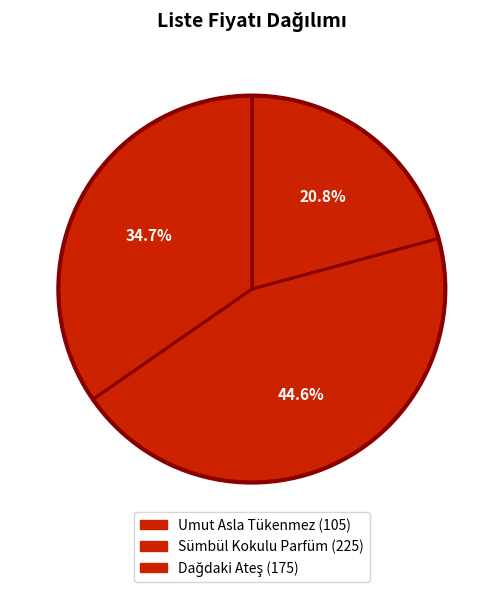

To the nearest percent, what is the combined percentage of Umut Asla Tükenmez and Sümbül Kokulu Parfüm?

65%